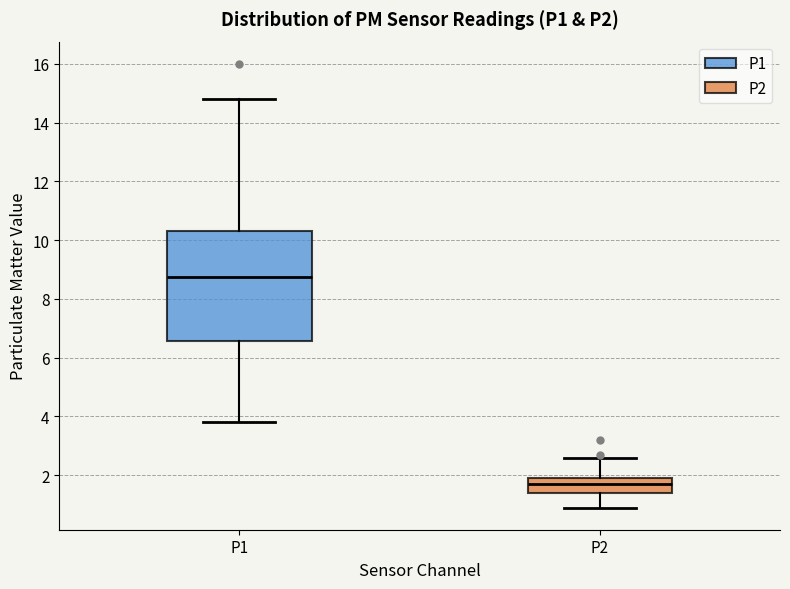

Which box has the lowest median line?

P2